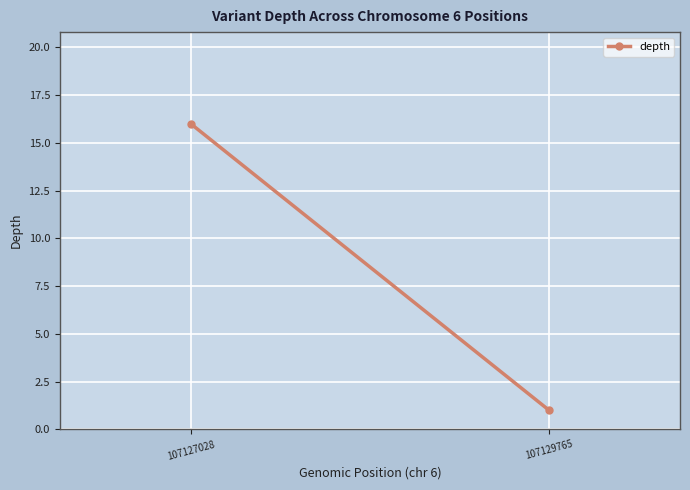

What is the difference between the maximum and minimum values?

15